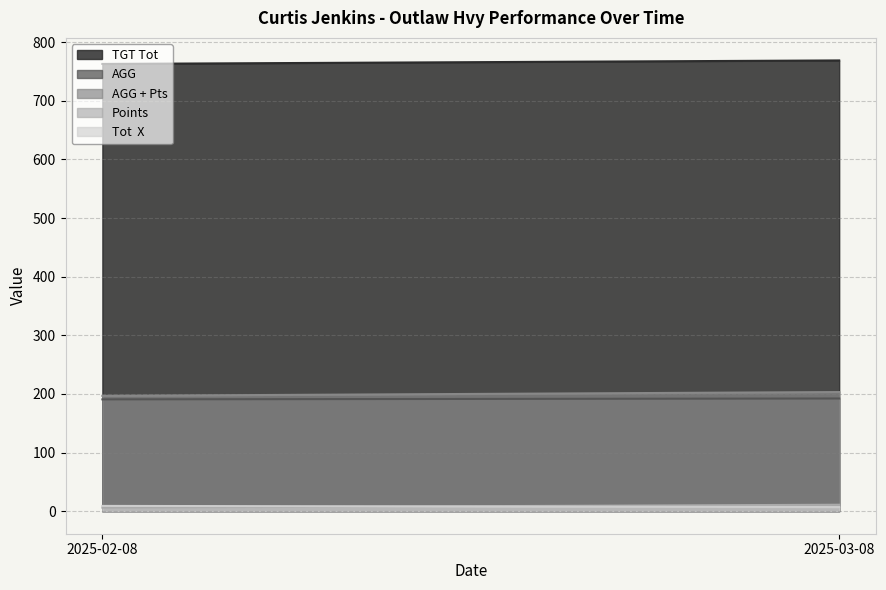

Which category has the highest value in the Tot  X series?

2025-02-08